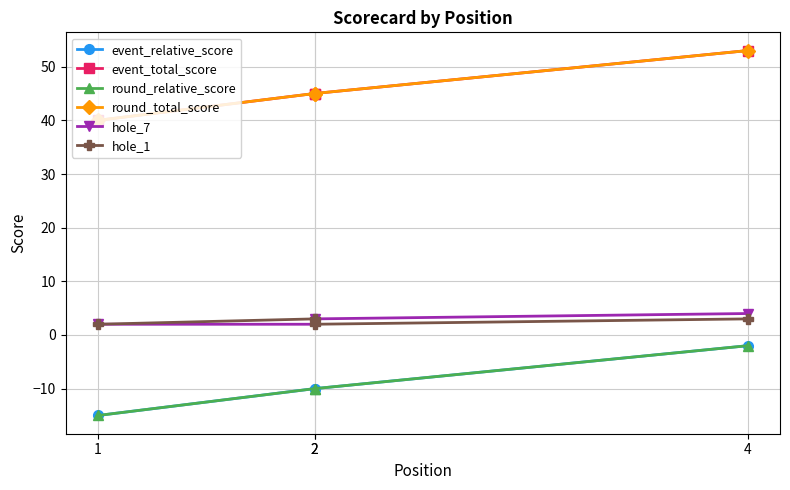

What is the sum of the event_relative_score values at 4 and 2?

-12